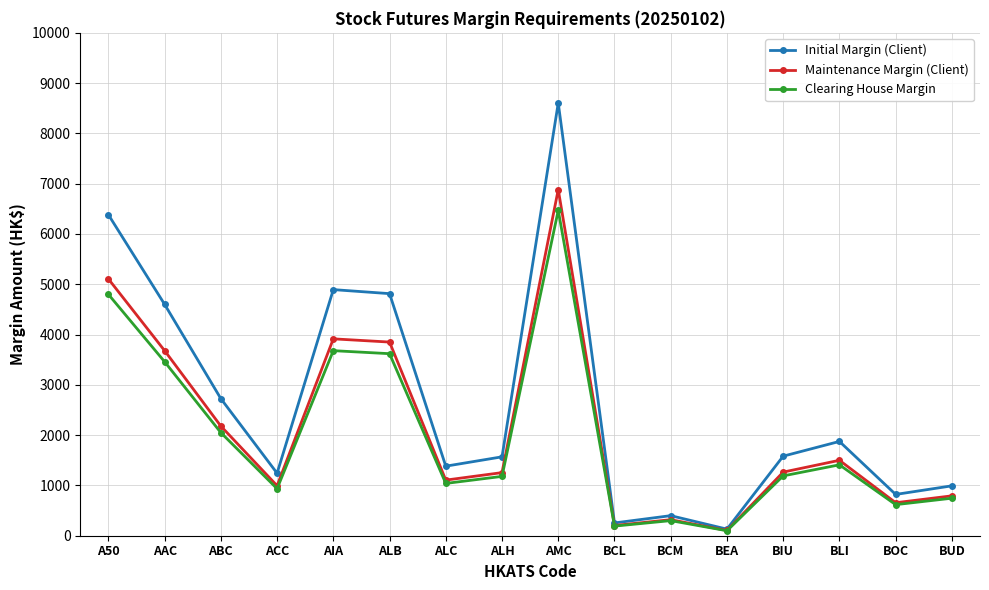

The Maintenance Margin (Client) series shows 8145 at A50. True or false?

False